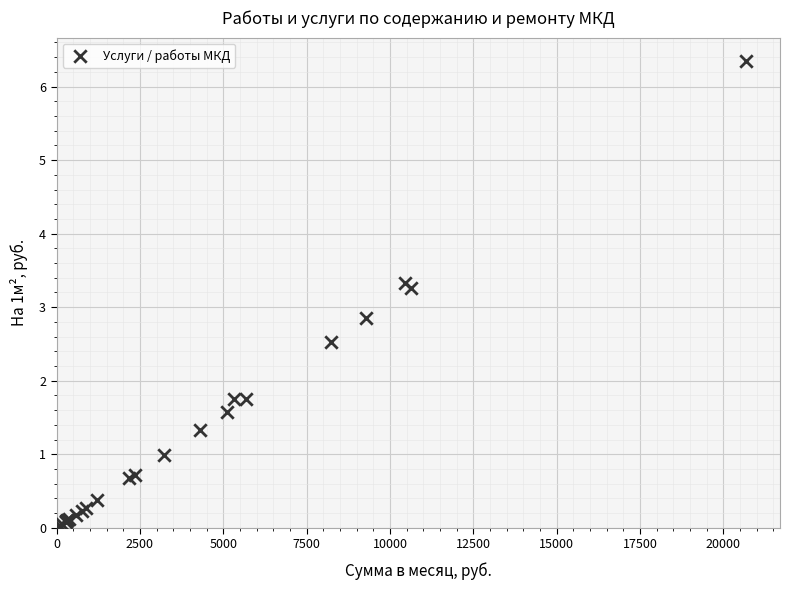

What Y value in the scatter plot is closest to 3?

2.9